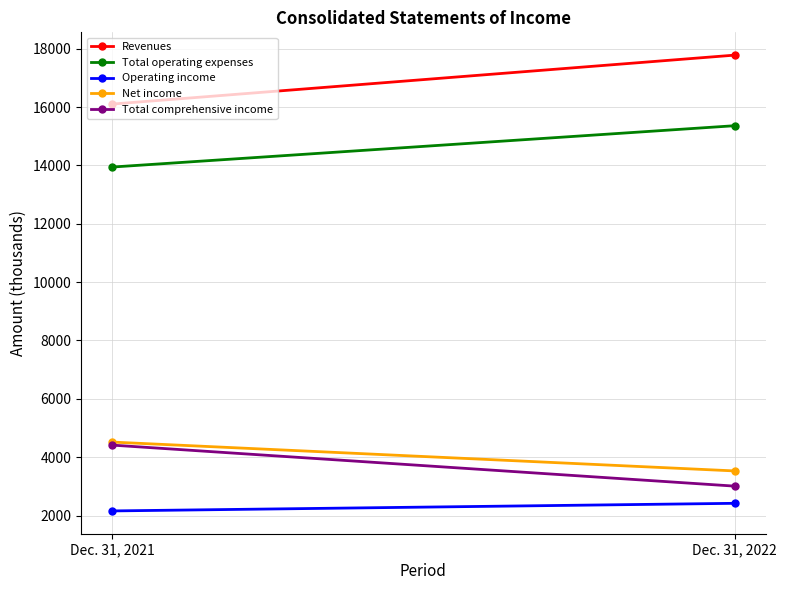

Rank the series by their maximum value, from lowest to highest.

Operating income, Total comprehensive income, Net income, Total operating expenses, Revenues